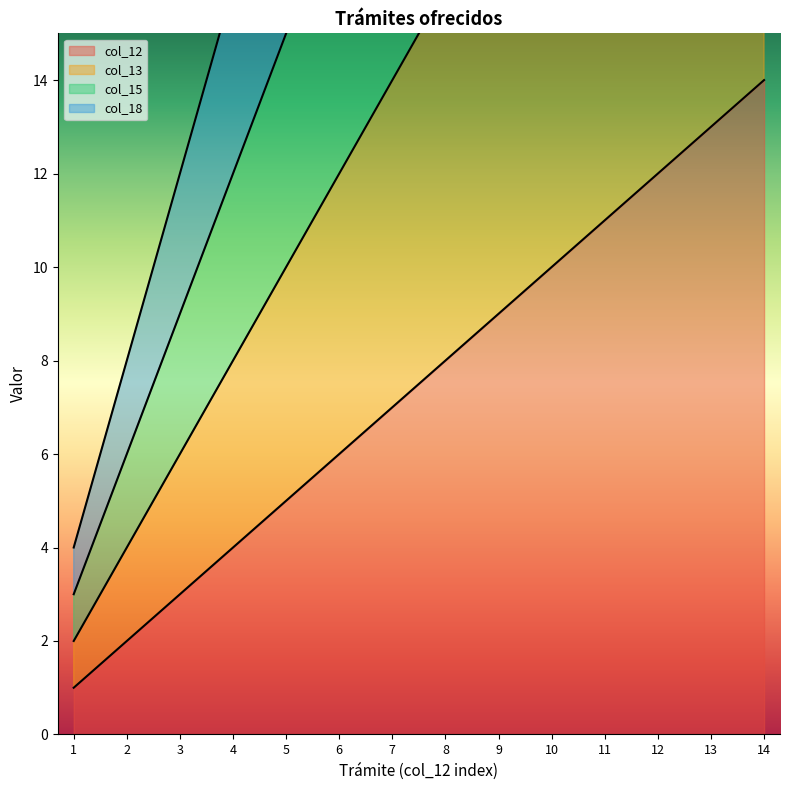

What is the lowest value of the col_12 series?

1